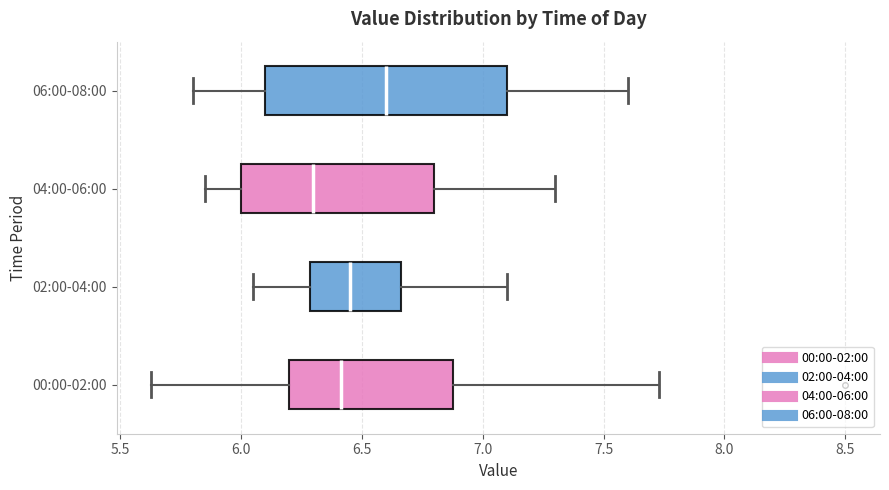

Which box's median line is the furthest to the left?

04:00-06:00